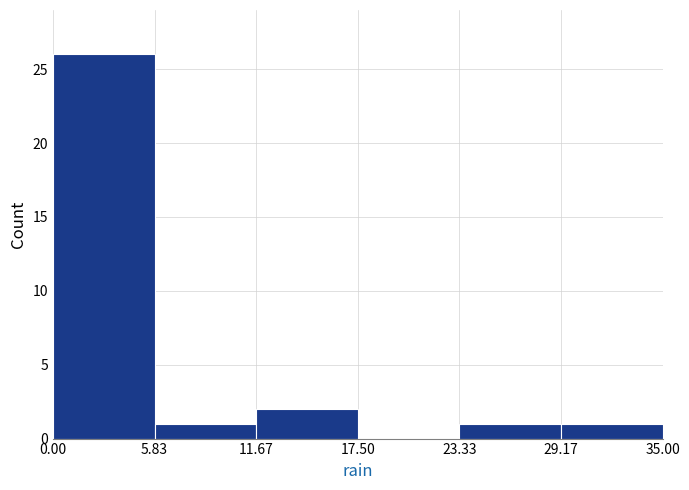

Over which range of the x-axis is the bar tallest?

0.00 to 5.83